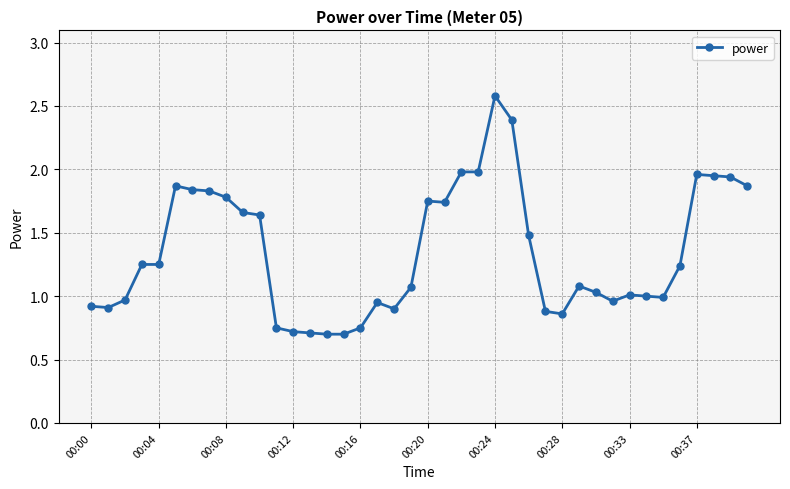

What is the maximum value shown in the chart?

2.6